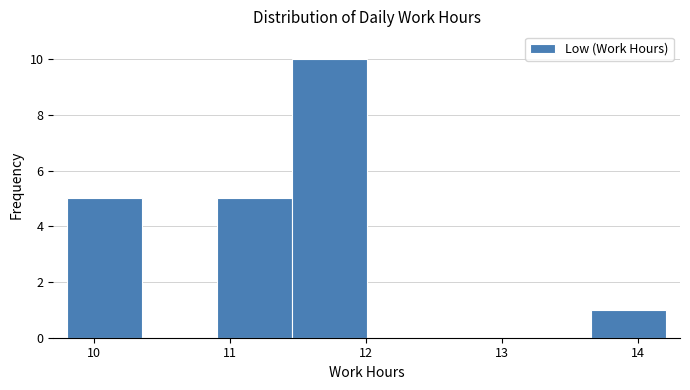

Over which range of the x-axis is the bar tallest?

11.5 to 12.0